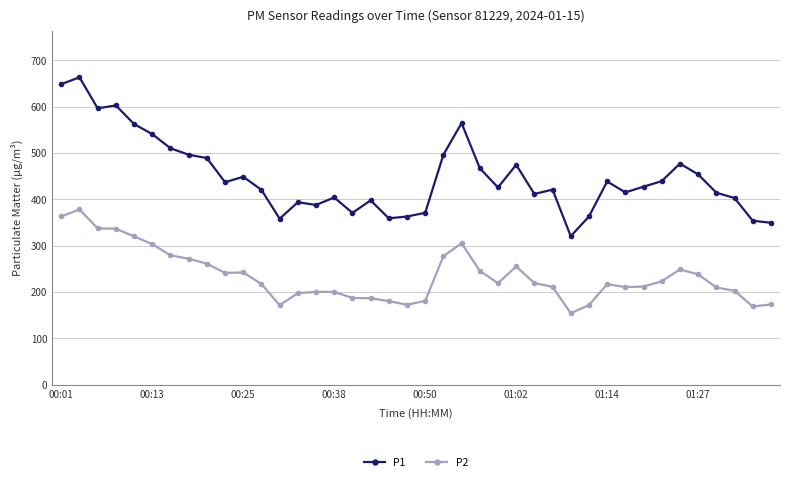

What is the maximum value for P1?

663.3